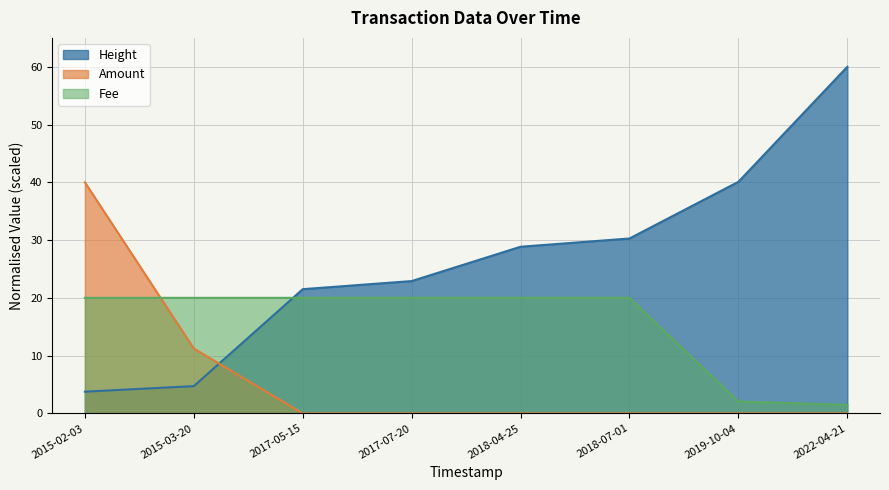

List the series in order of their peak value, lowest first.

Fee, Amount, Height